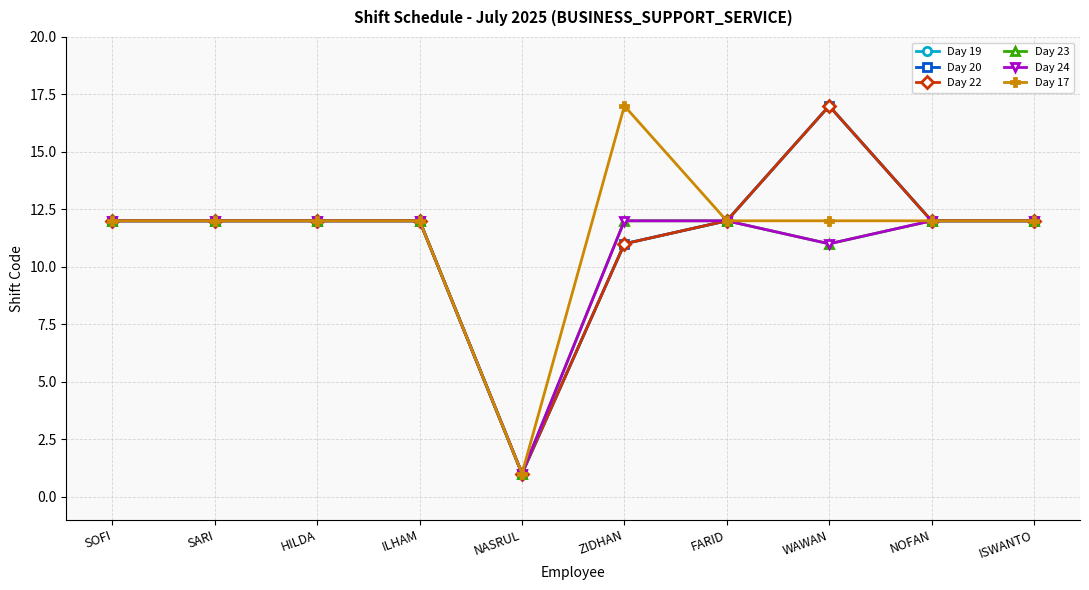

Is it true that Day 23 equals 7 at SARI?

False